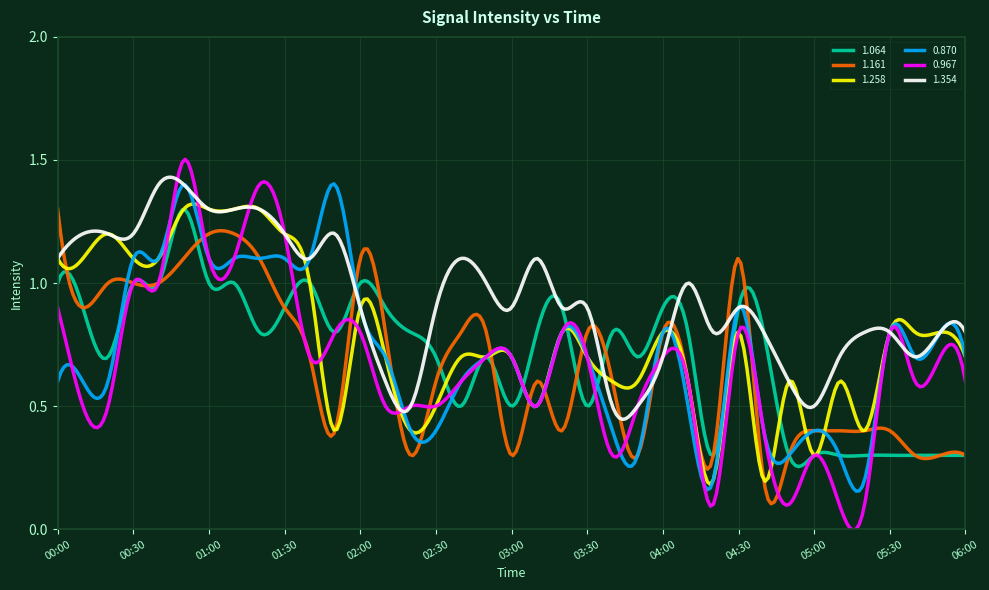

Which series has the largest range (max minus min)?

0.967